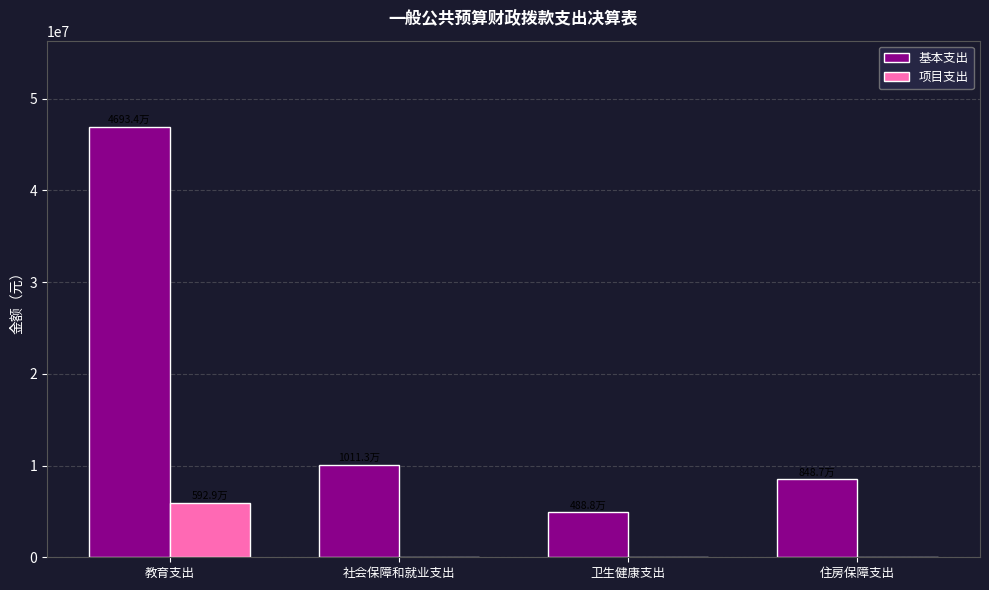

What is the sum of all 项目支出 values?

5929180.8